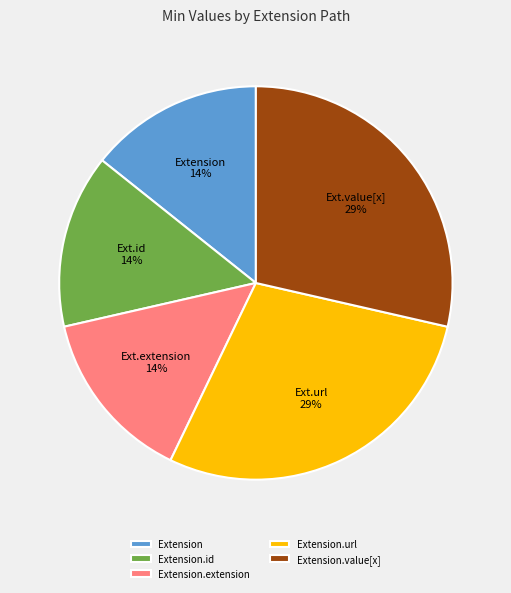

Do Extension.id and Extension.extension together represent more than half of the pie?

No